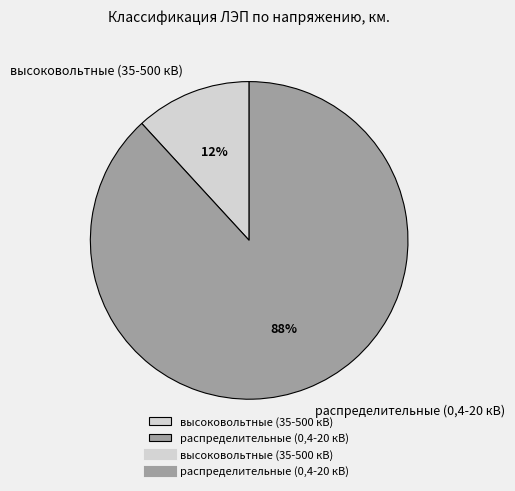

What percentage is the высоковольтные (35-500 кВ) slice, to the nearest percent?

12%